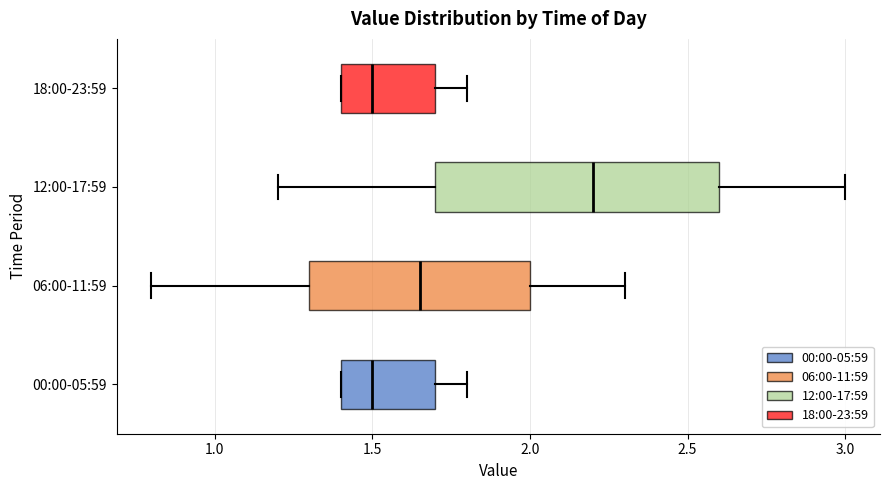

Which box is the widest, from its left edge to its right edge?

12:00-17:59